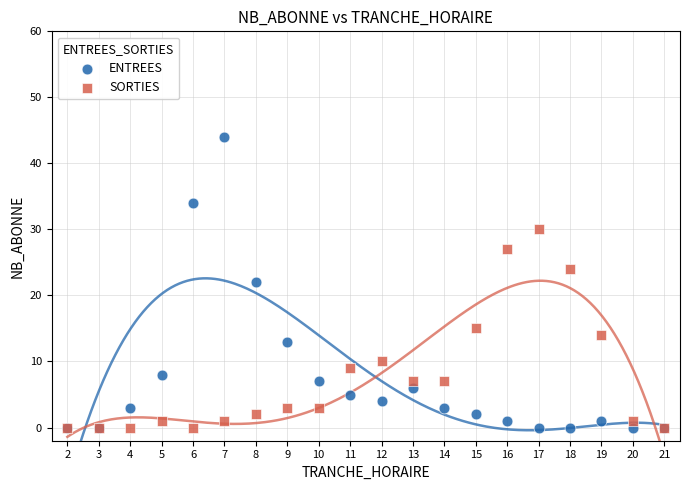

Which series has the widest spread of Y values?

ENTREES